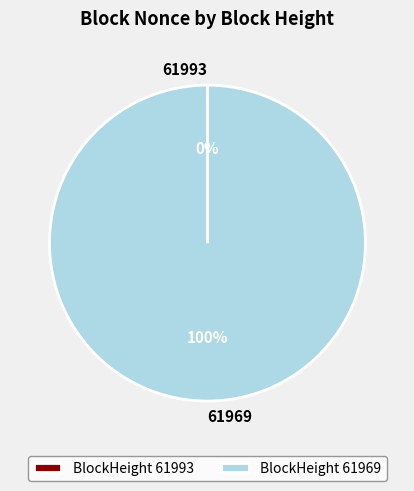

To the nearest percent, what is the difference between the largest and smallest slice percentages?

100%